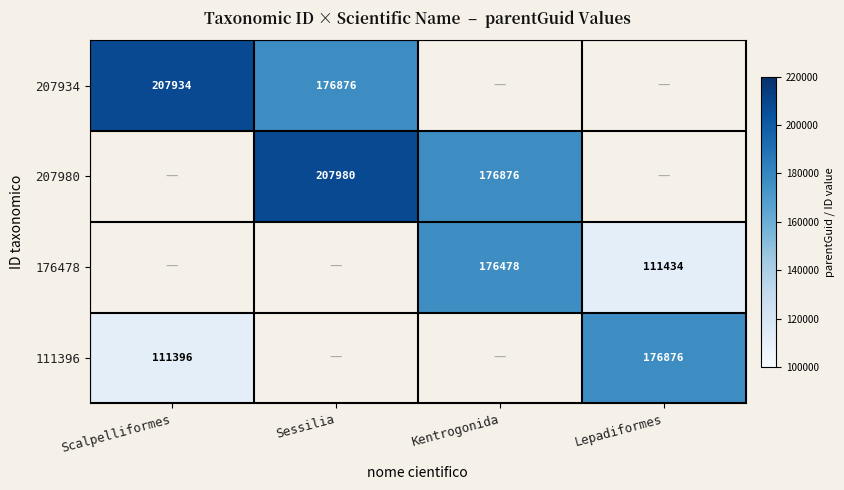

What is the difference between the 207980 values at Sessilia and Kentrogonida?

31104